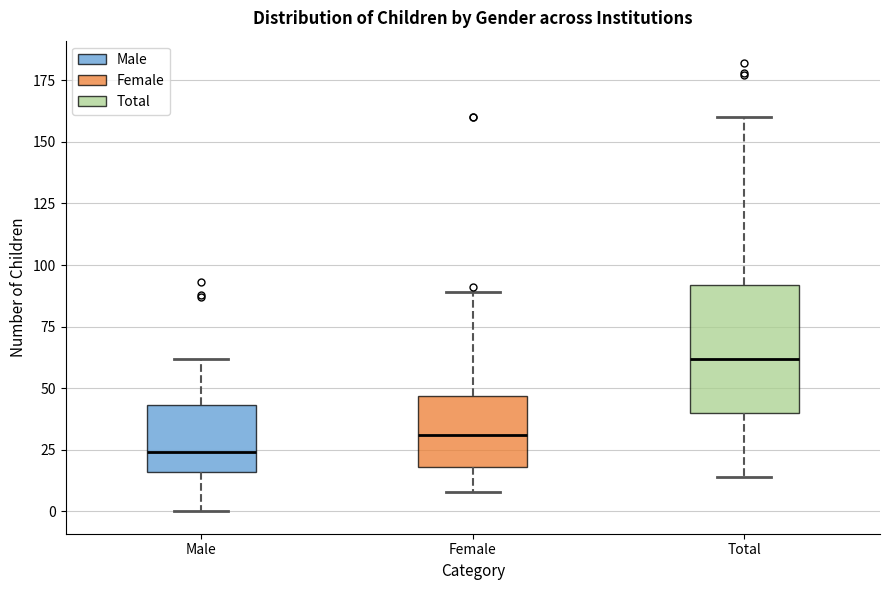

Reading left to right, read every box against the y-axis: the position of its median line, the range the box covers, and the ends of its whiskers. The values are not printed on the chart, so give them approximately, as read against the axis.

Male: median 25, box 15 to 45, whiskers 0 to 60
Female: median 30, box 20 to 45, whiskers 10 to 90
Total: median 60, box 40 to 90, whiskers 15 to 160